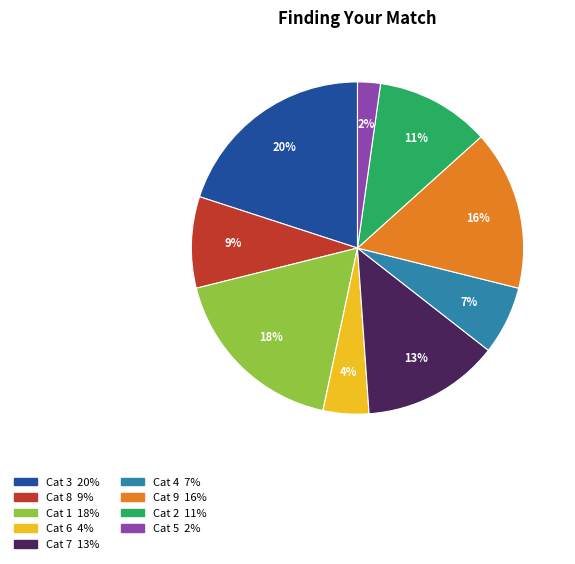

Is there any slice that represents more than half of the pie?

No